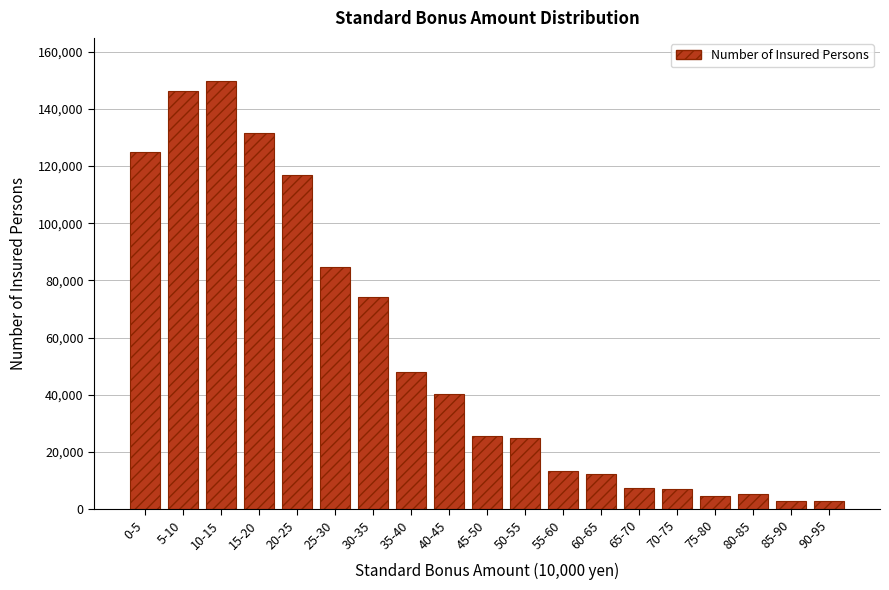

What is the greatest value displayed?

149845